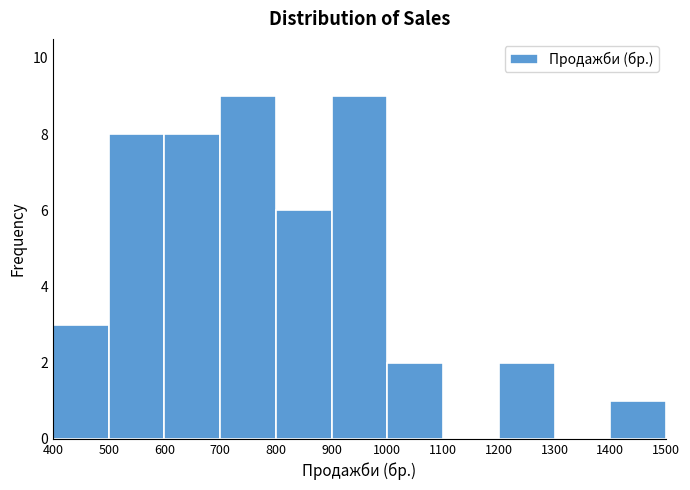

Reading left to right, list every bar in this chart as the range it spans on the x-axis followed by its height. The values are not printed on the chart, so give them approximately, as read against the axis.

400 to 500: 3
500 to 600: 8
600 to 700: 8
700 to 800: 9
800 to 900: 6
900 to 1000: 9
1000 to 1100: 2
1100 to 1200: 0
1200 to 1300: 2
1300 to 1400: 0
1400 to 1500: 1